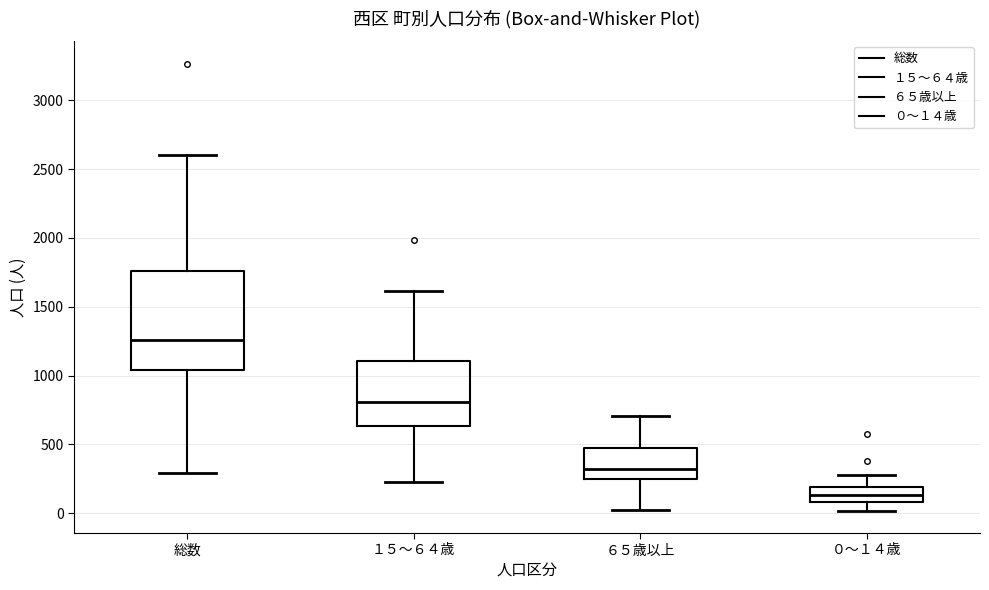

Where is the lower edge of the box for 総数 on the y-axis? The values are not printed on the chart, so give them approximately, as read against the axis.

1050